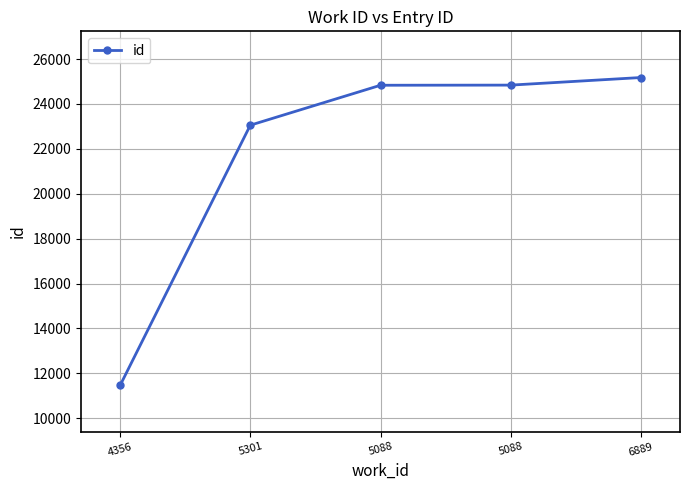

True or false: there are more than 2 points higher than both neighbors.

False